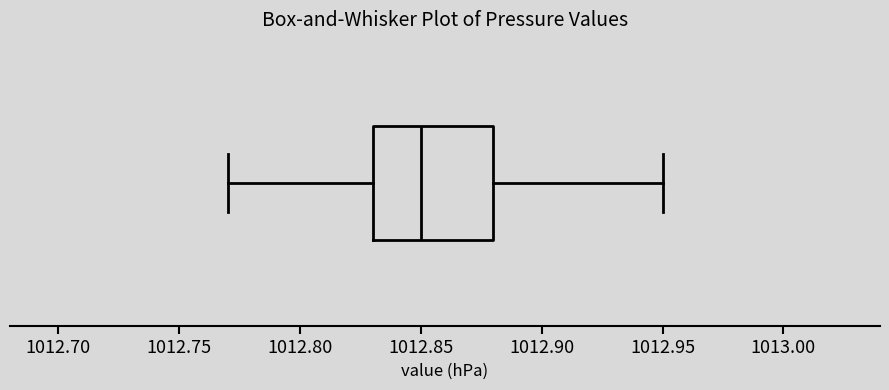

Where does the median line of the box sit on the x-axis? The values are not printed on the chart, so give them approximately, as read against the axis.

1012.85